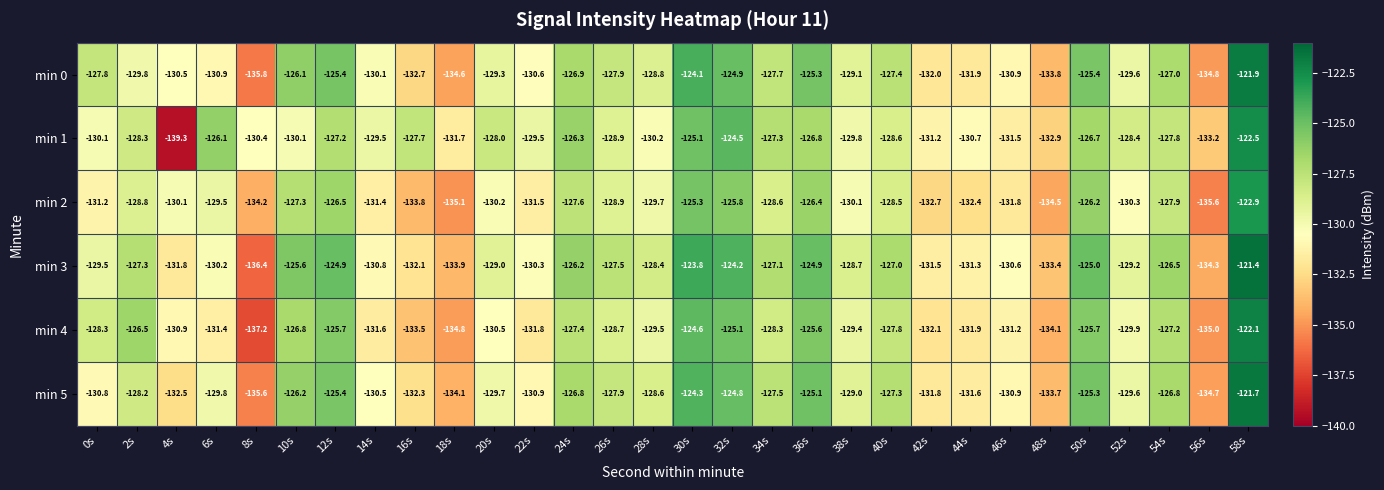

How many data points in min 3 are above -128?

13